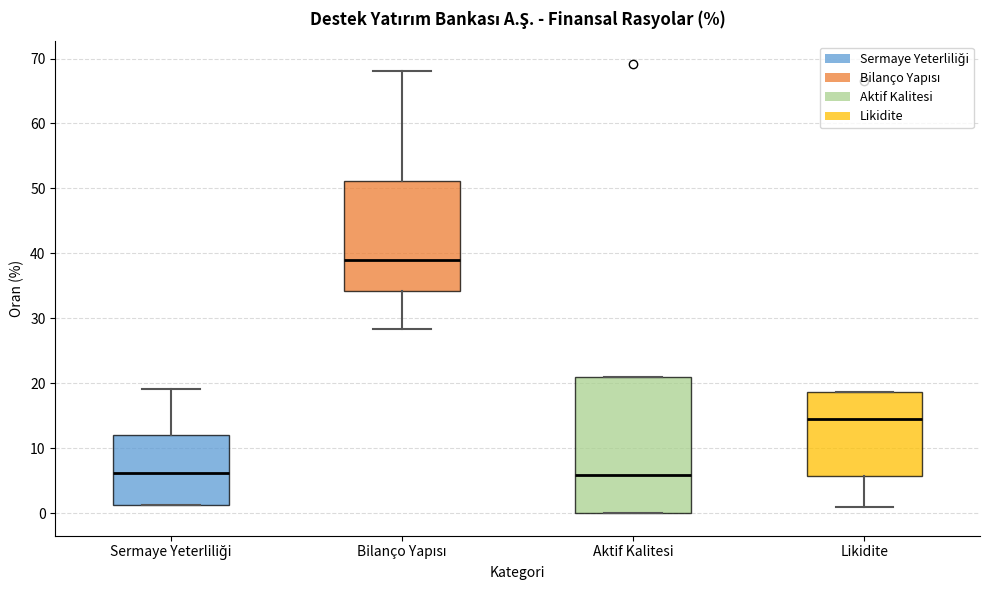

Where is the lower edge of the box for Aktif Kalitesi on the y-axis? The values are not printed on the chart, so give them approximately, as read against the axis.

0